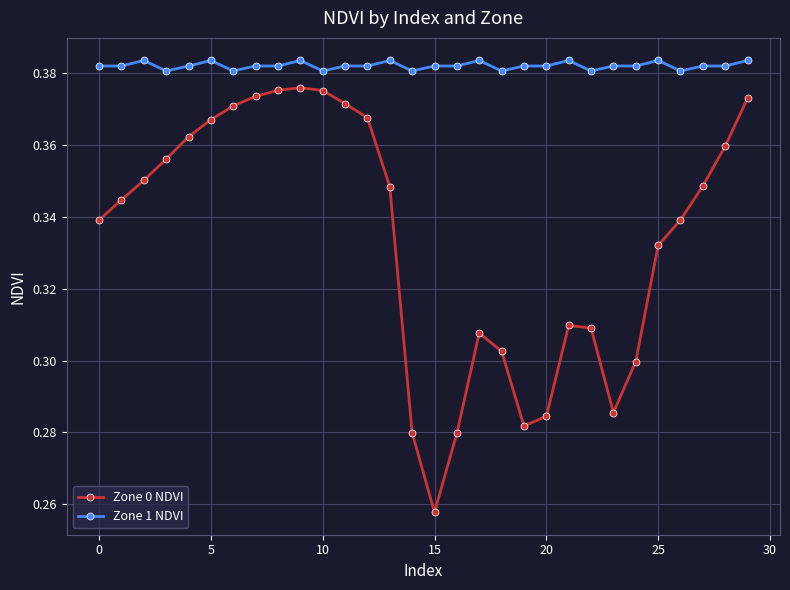

At how many categories does at least one series exceed 0?

30